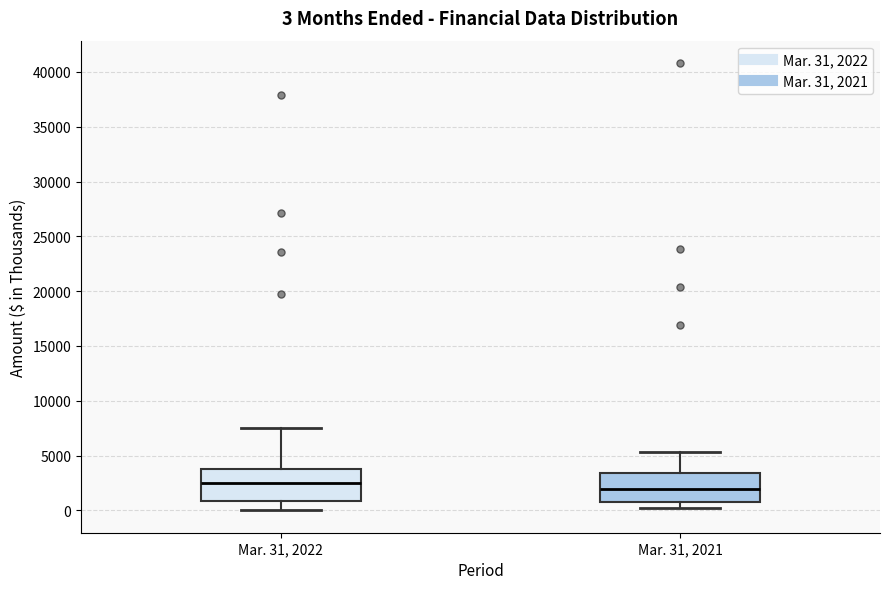

Which box's median line is the highest?

Mar. 31, 2022